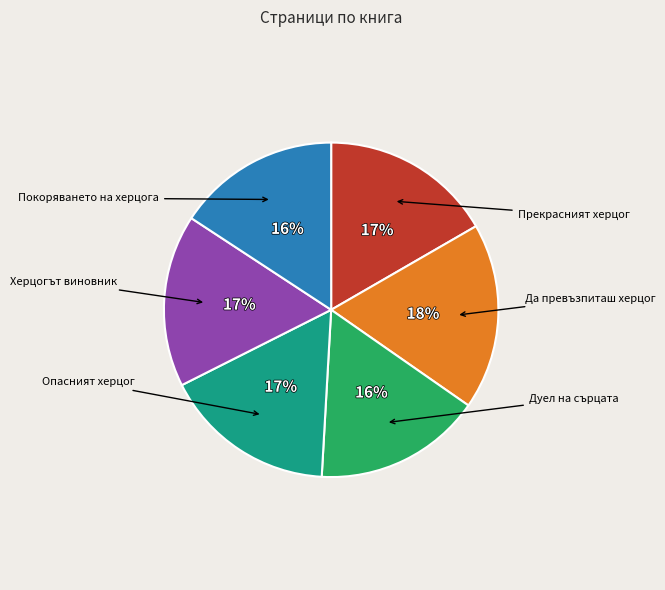

Which category has the smallest portion of the pie?

Покоряването на херцога